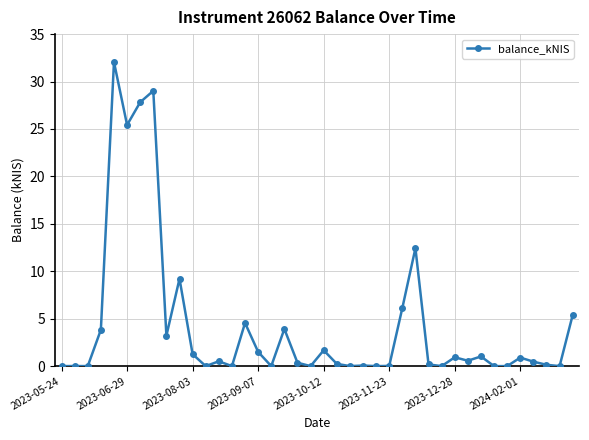

True or false: there are more than 0 points higher than both neighbors.

True